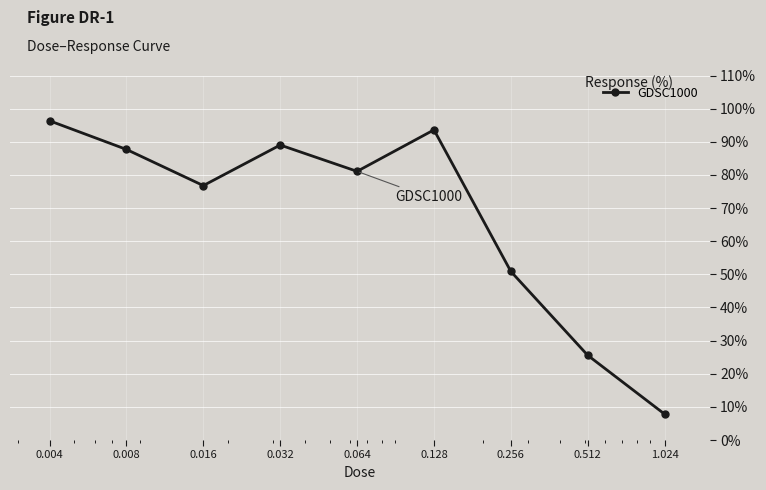

Does the chart display data point markers on the line(s)?

Yes